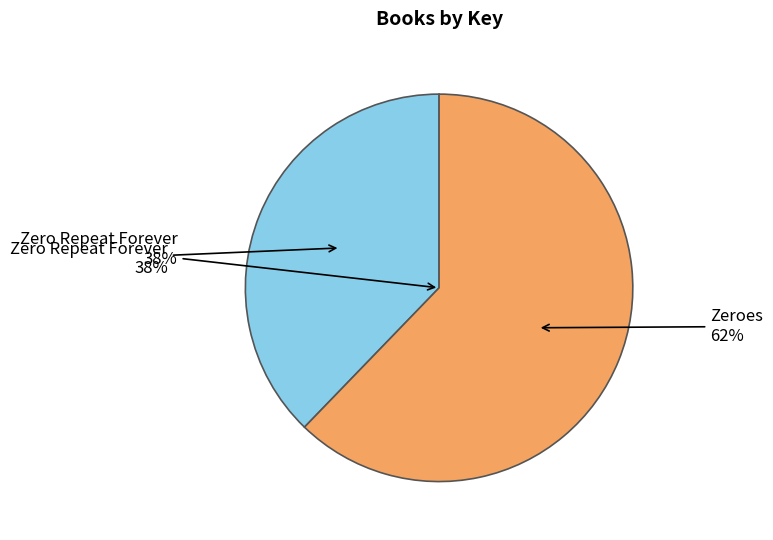

Between Zero Repeat Forever and Zeroes, which is larger?

Zeroes